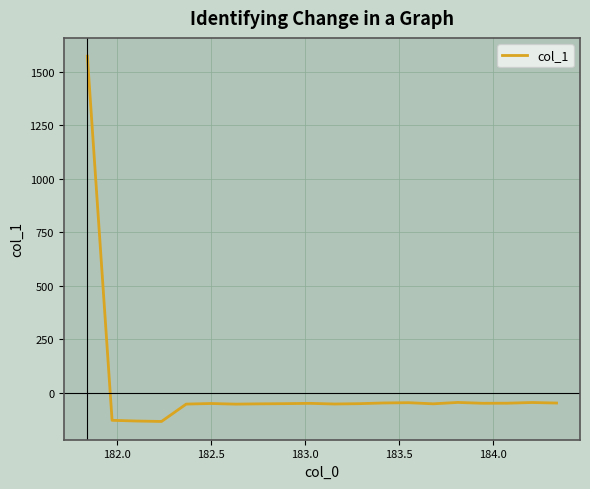

What is the greatest value displayed?

1572.5